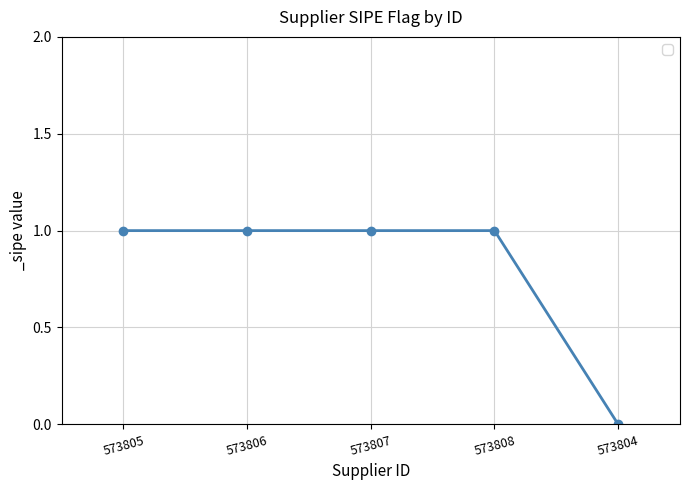

What is the label of the 5th point from the right?

573805